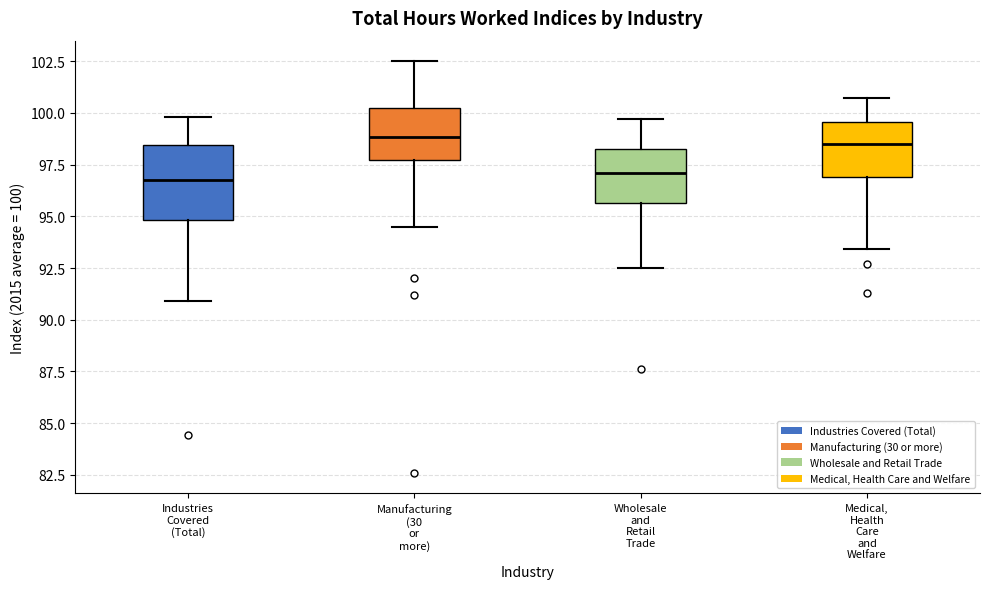

Comparing the boxes themselves (not the whiskers), which one is the tallest?

Industries Covered (Total)